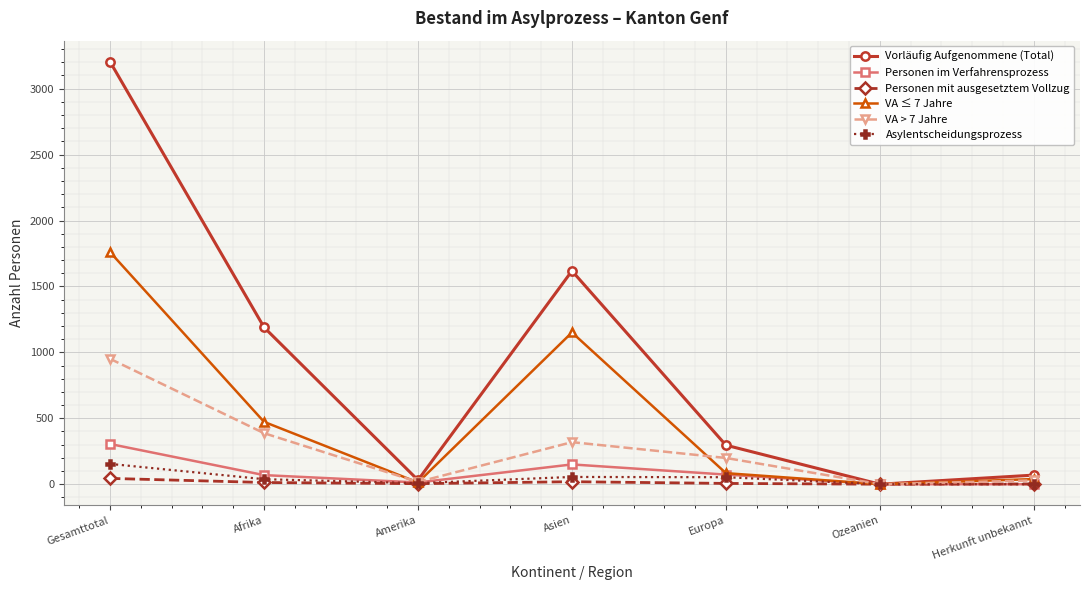

True or false: VA > 7 Jahre has a value of 1677 at Gesamttotal.

False